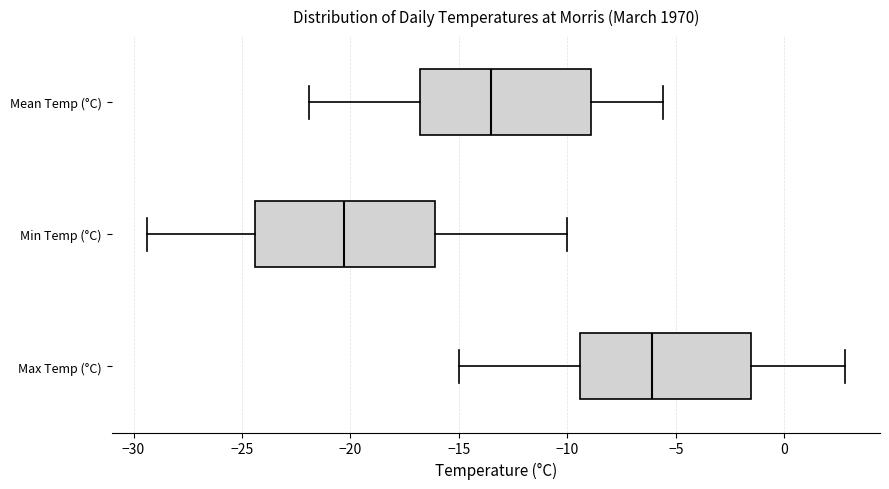

Which box has the furthest to the left median line?

Min Temp (°C)